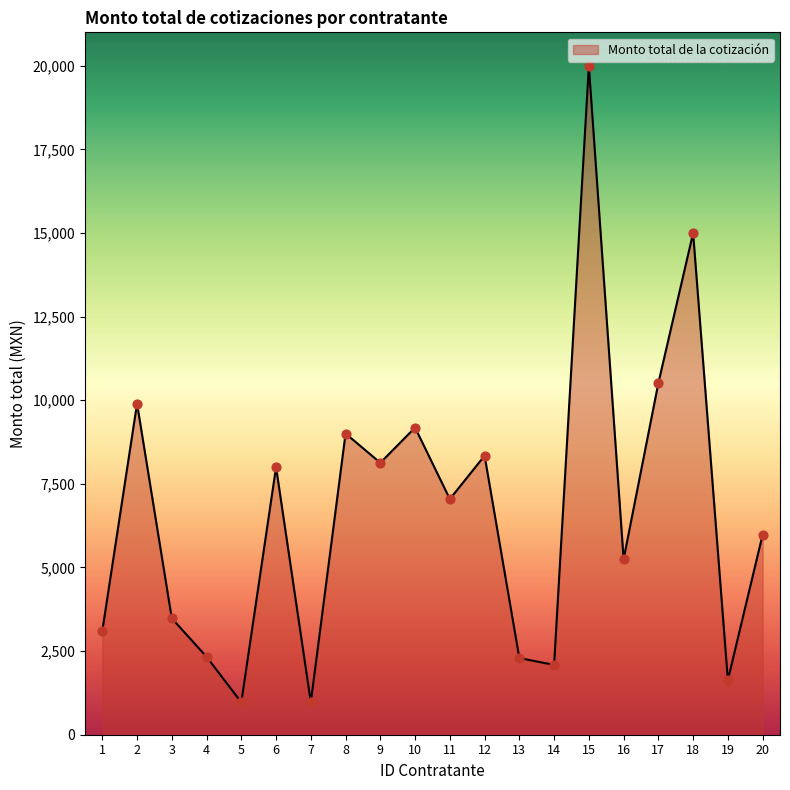

What is the change in value from 15 to 17?

-9485.0